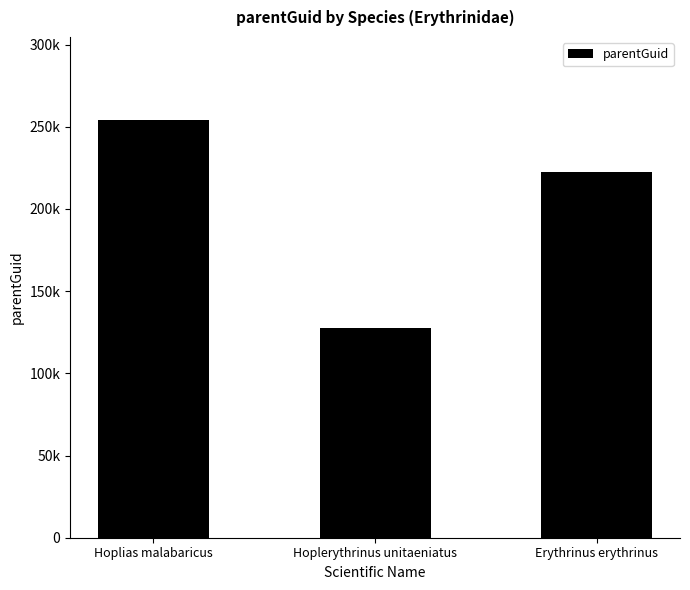

Are the bars horizontal?

No